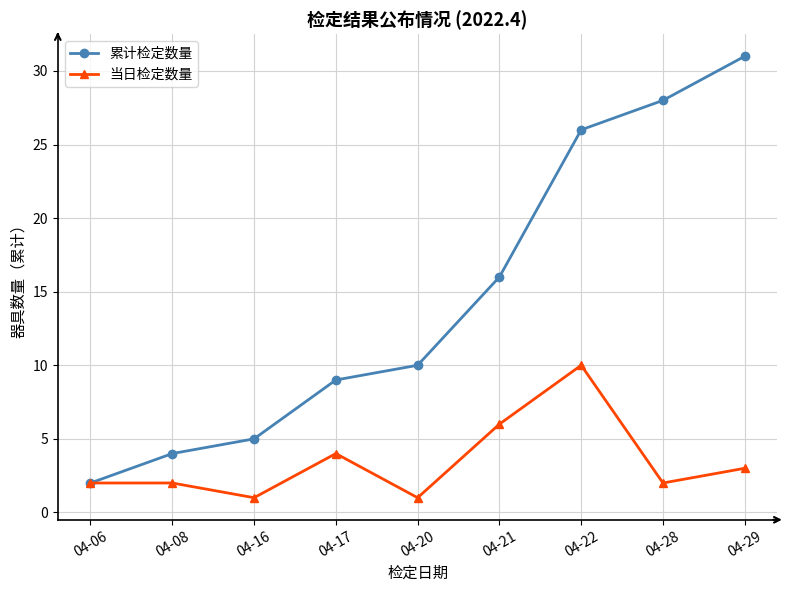

Is this an area chart (filled region under the line)?

No